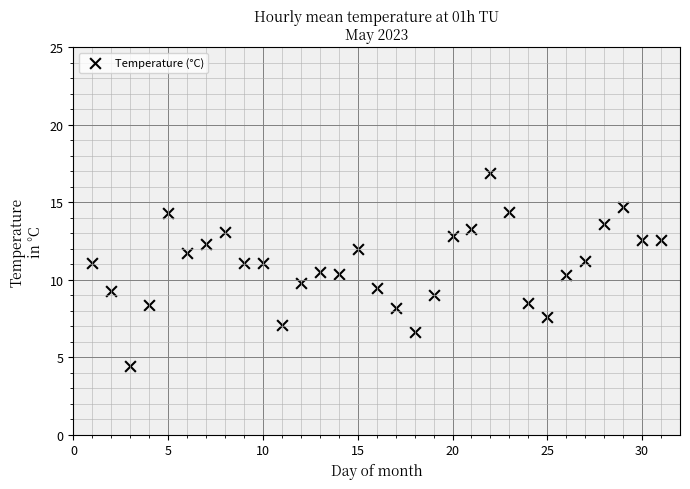

What is the range of X values (max minus min)?

30.0